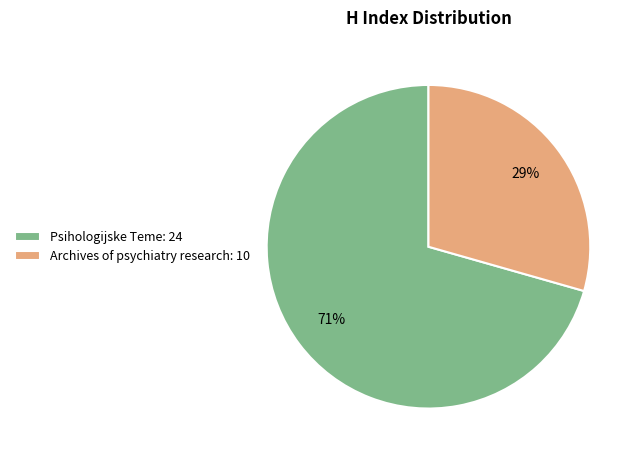

How many segments does this pie chart have?

2